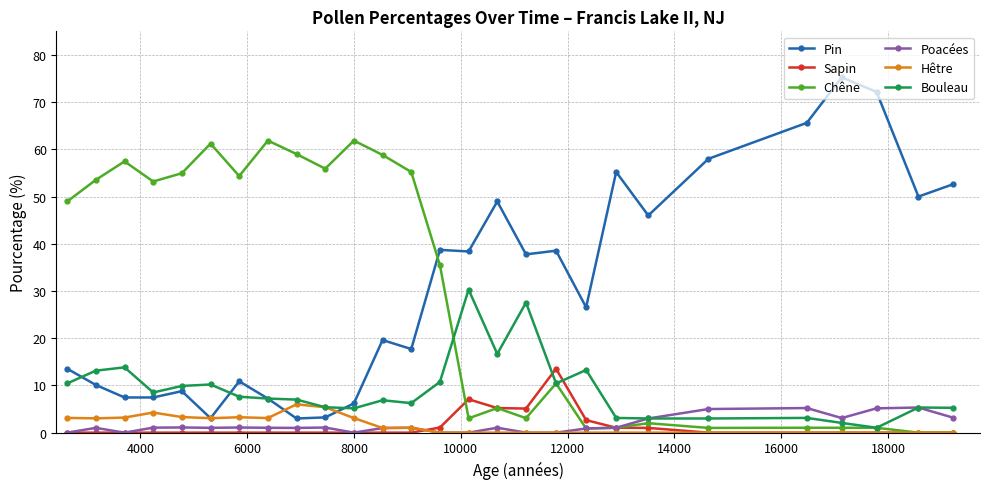

What is the maximum value shown in the chart?

75.3